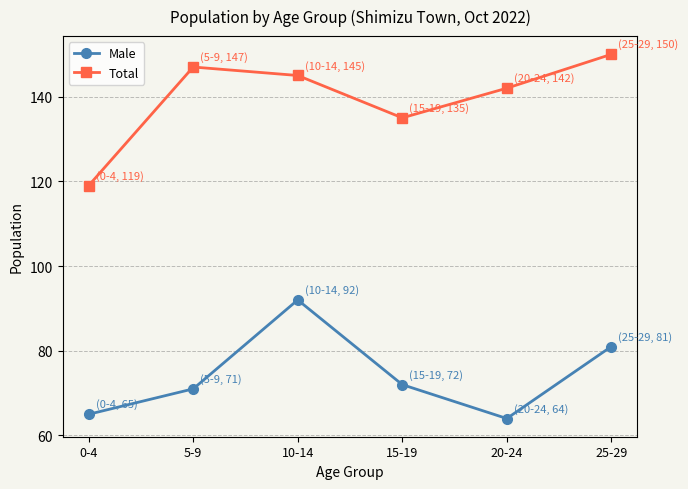

True or false: Male and Total cross at least once.

False